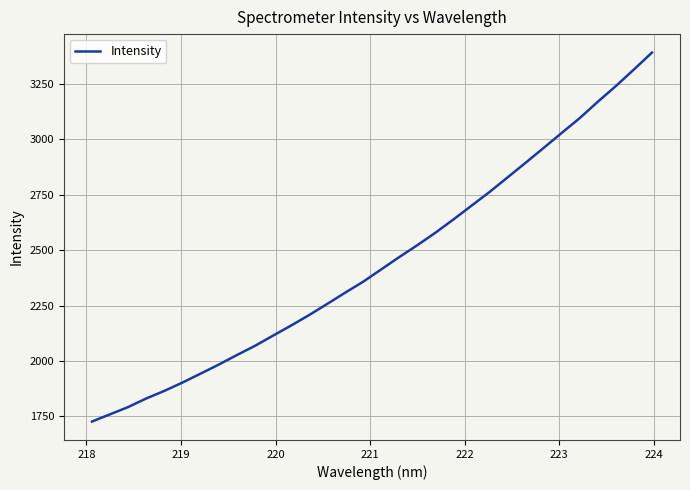

How many lines are shown in the chart?

1